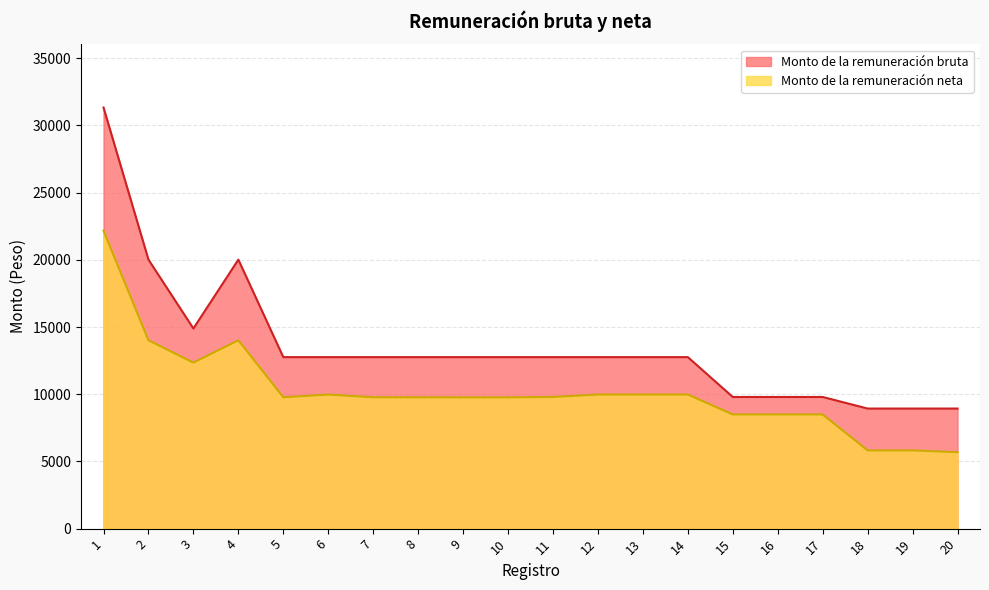

Reading right to left, transcribe all the data shown in this chart.

Monto de la remuneración bruta: 20=8934.8	19=8934.8	18=8934.8	17=9795.3	16=9795.3	15=9795.3	14=12761.3	13=12761.3	12=12761.3	11=12761.3	10=12761.3	9=12761.3	8=12761.3	7=12761.3	6=12761.3	5=12761.3	4=20015.8	3=14891.4	2=20015.8	1=31333.1
Monto de la remuneración neta: 20=5688.2	19=5821.1	18=5821.1	17=8495.1	16=8495.1	15=8495.1	14=9979.9	13=9979.9	12=9979.9	11=9797.9	10=9767.9	9=9767.9	8=9773.8	7=9773.8	6=9976.9	5=9776.9	4=14015.6	3=12352.4	2=14015.6	1=22169.6